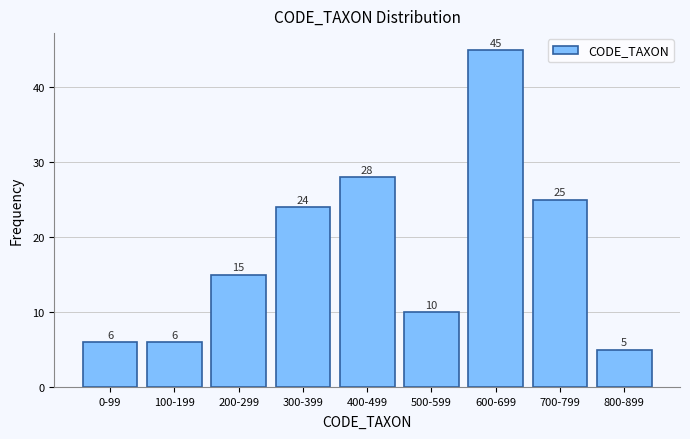

Reading left to right, extract all data points from this chart.

0-99=6	100-199=6	200-299=15	300-399=24	400-499=28	500-599=10	600-699=45	700-799=25	800-899=5